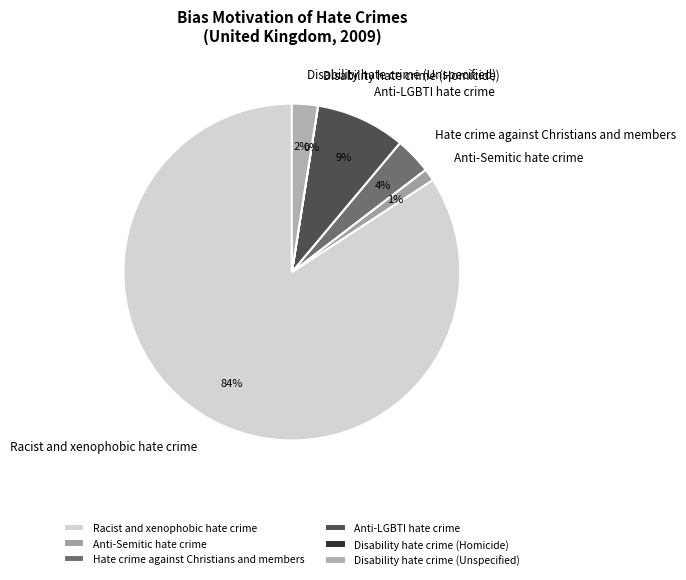

To the nearest percent, what is the average slice percentage?

17%